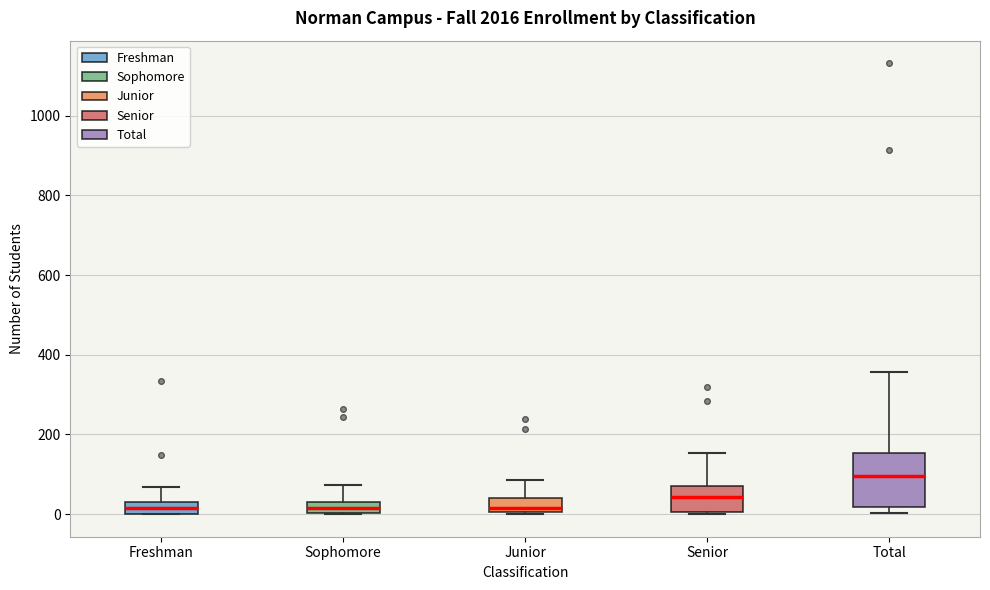

Where is the upper edge of the box for Freshman on the y-axis? The values are not printed on the chart, so give them approximately, as read against the axis.

40